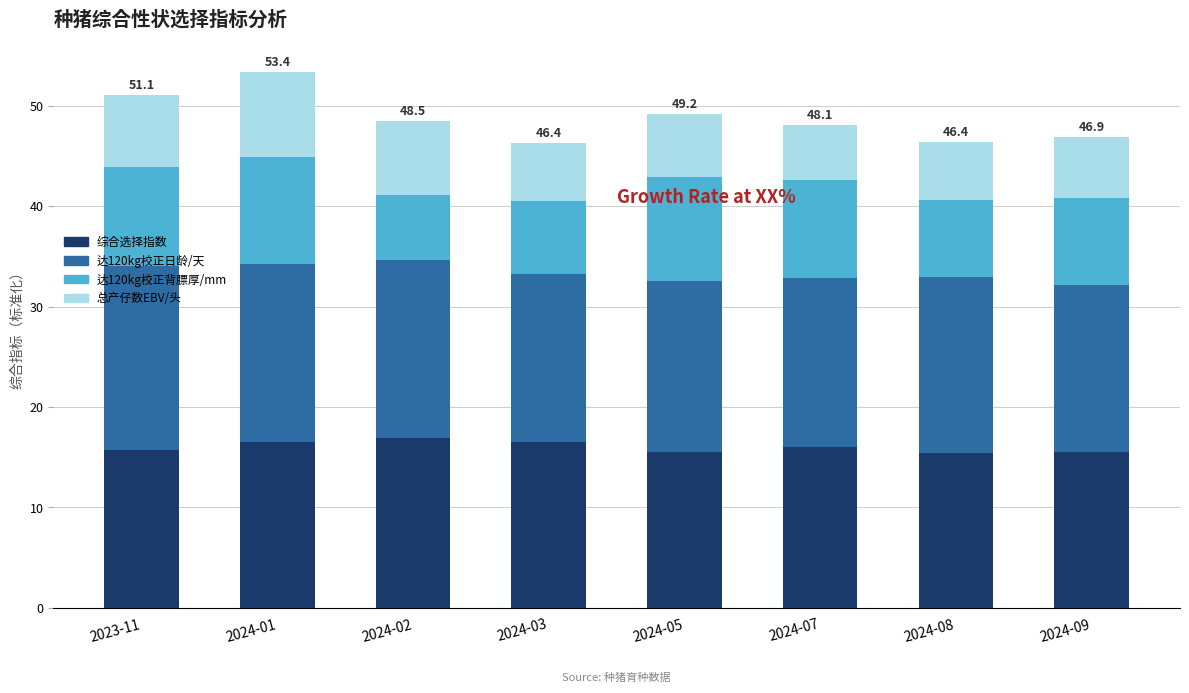

What is the highest value of the 综合选择指数 series?

16.9